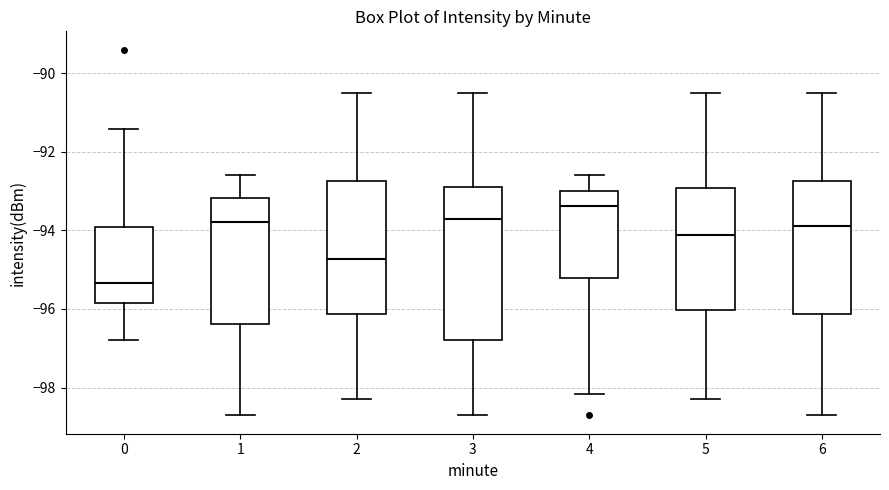

Comparing the boxes themselves (not the whiskers), which one is the tallest?

3